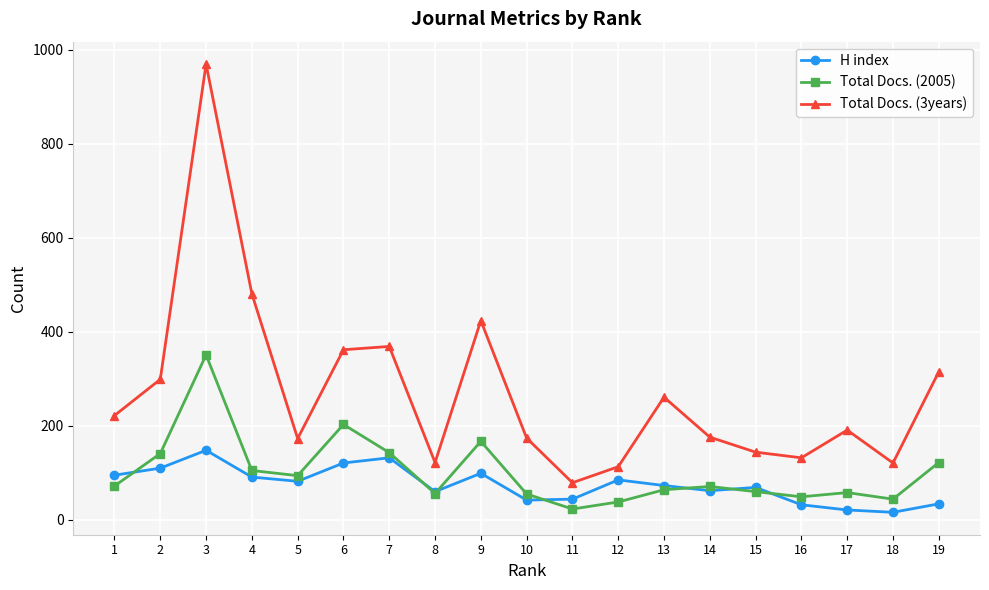

True or false: Total Docs. (3years) and Total Docs. (2005) cross at least once.

False